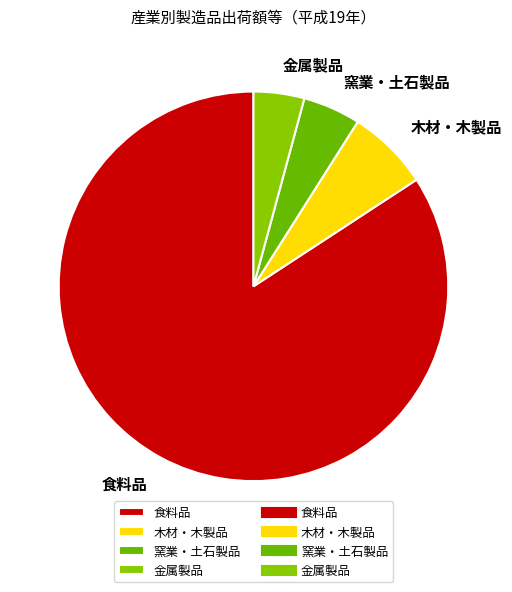

What is the majority slice?

食料品